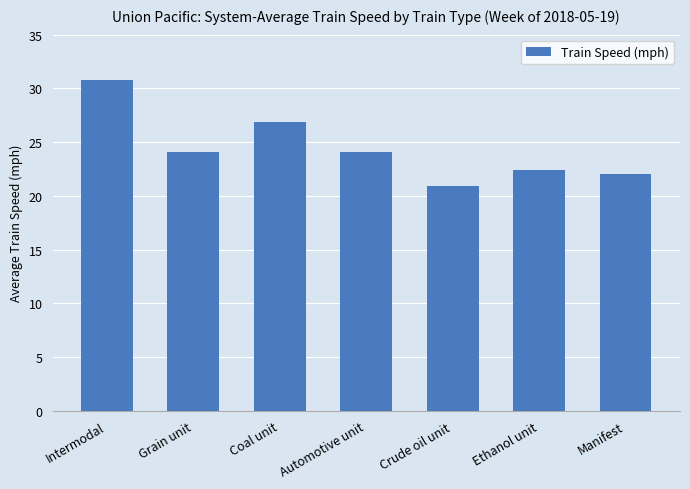

Where does the data first go above 24?

Intermodal